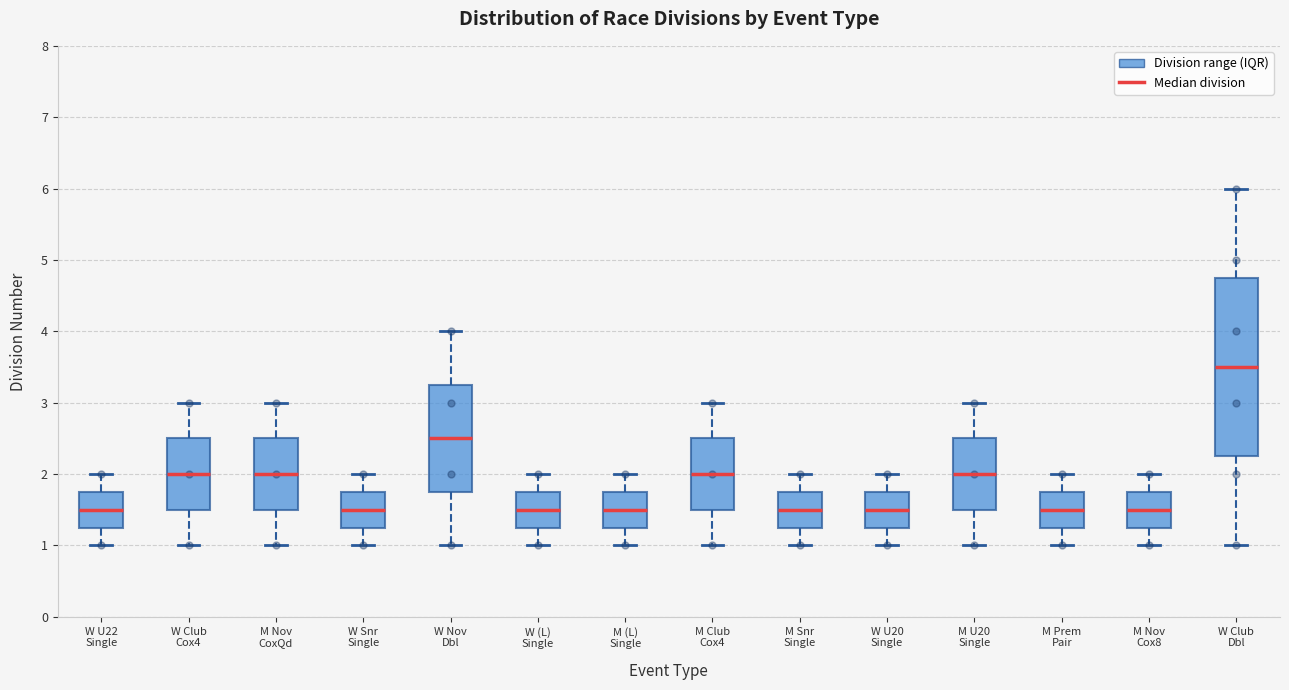

Where is the upper edge of the box for M Snr Single on the y-axis? The values are not printed on the chart, so give them approximately, as read against the axis.

1.8